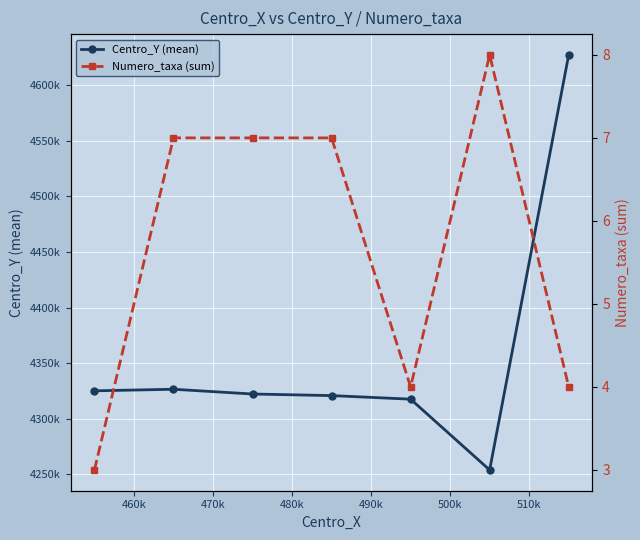

Rank the series by their maximum value, from highest to lowest.

Centro_Y (mean), Numero_taxa (sum)